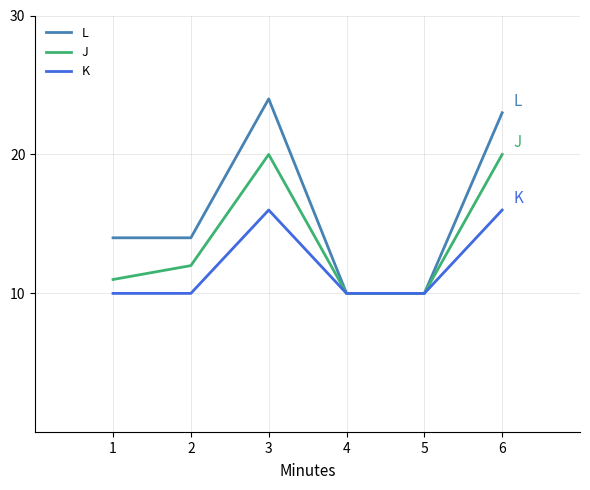

Reading left to right, transcribe all the data shown in this chart.

L: 1=14	2=14	3=24	4=10	5=10	6=23
J: 1=11	2=12	3=20	4=10	5=10	6=20
K: 1=10	2=10	3=16	4=10	5=10	6=16